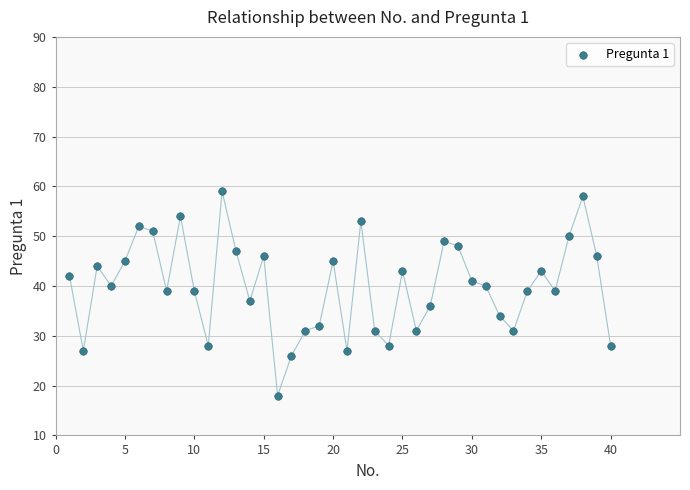

What is the range of X values (max minus min)?

39